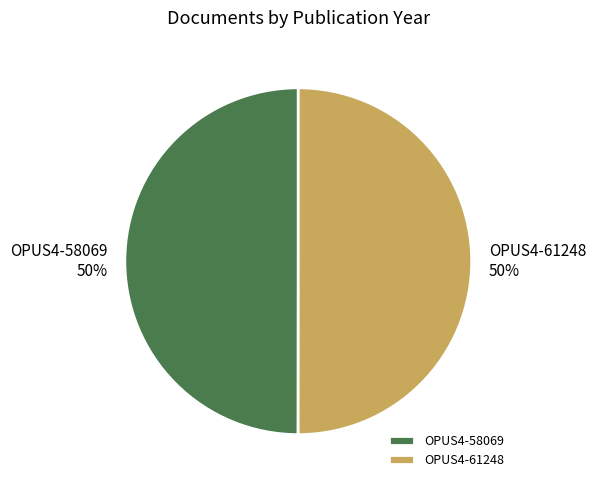

To the nearest percent, what is the average slice percentage?

50%